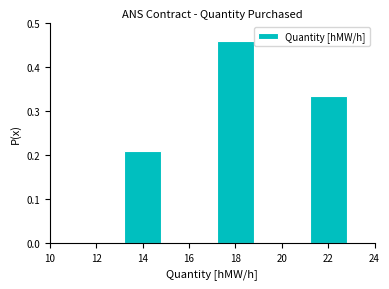

Reading left to right, transcribe this chart: for each bar, give the range it covers on the x-axis and its height. The values are not printed on the chart, so give them approximately, as read against the axis.

11 to 13: 0
13 to 15: 0.21
15 to 17: 0
17 to 19: 0.46
19 to 21: 0
21 to 23: 0.33